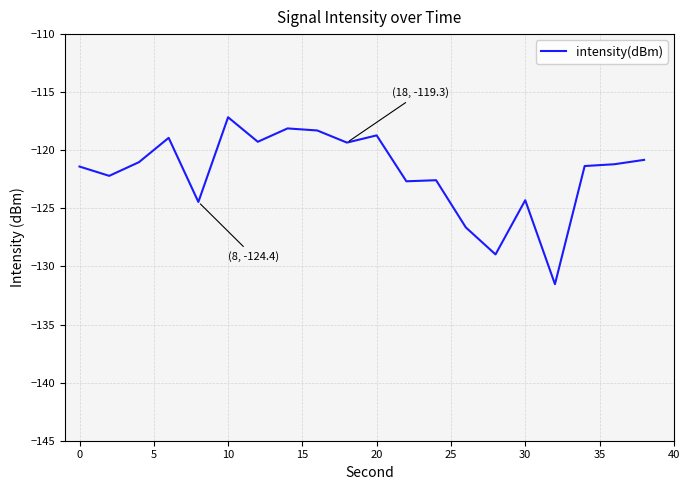

What is the maximum value shown in the chart?

-117.2